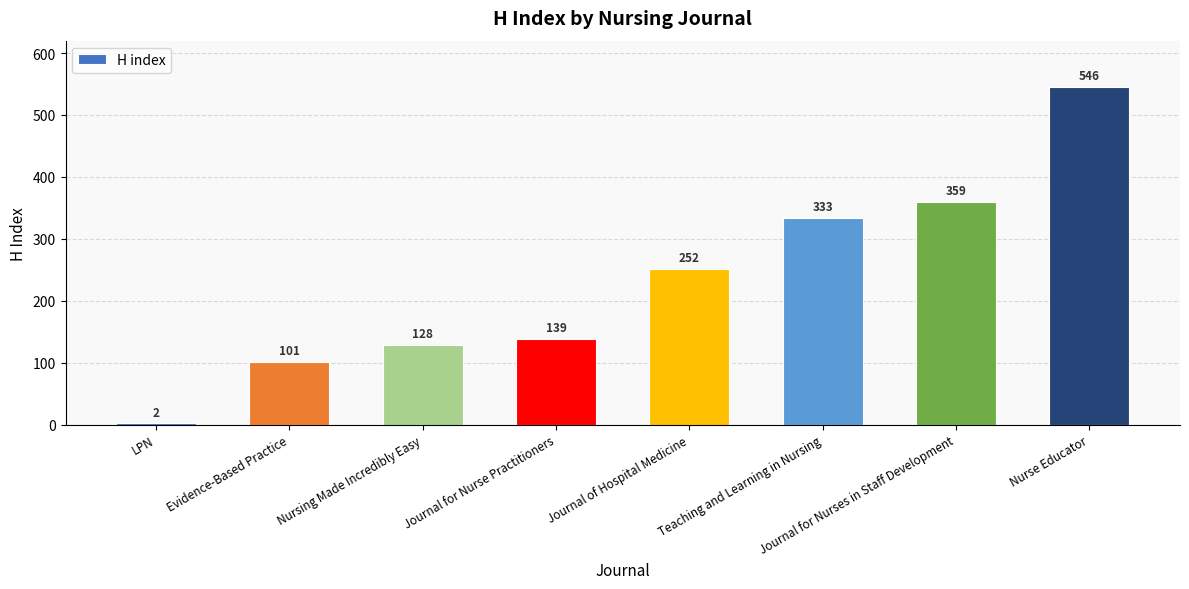

Read the value at Journal of Hospital Medicine.

252